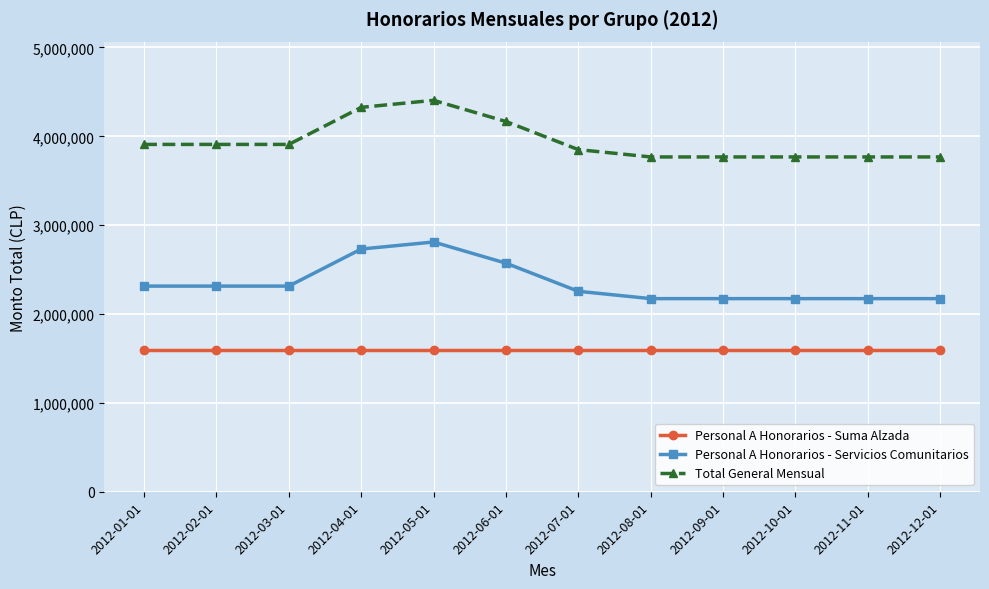

Does the chart have visible grid lines?

Yes